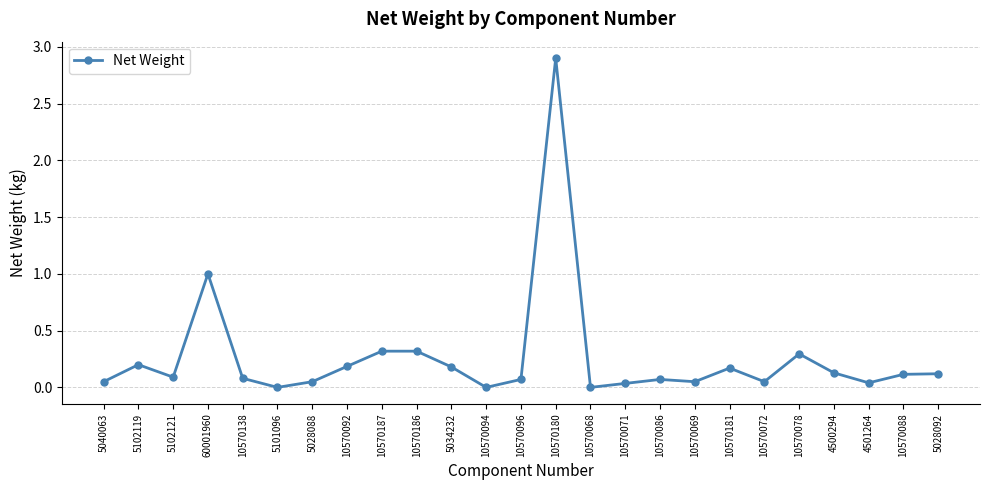

What is the difference between the second highest and minimum values?

1.0